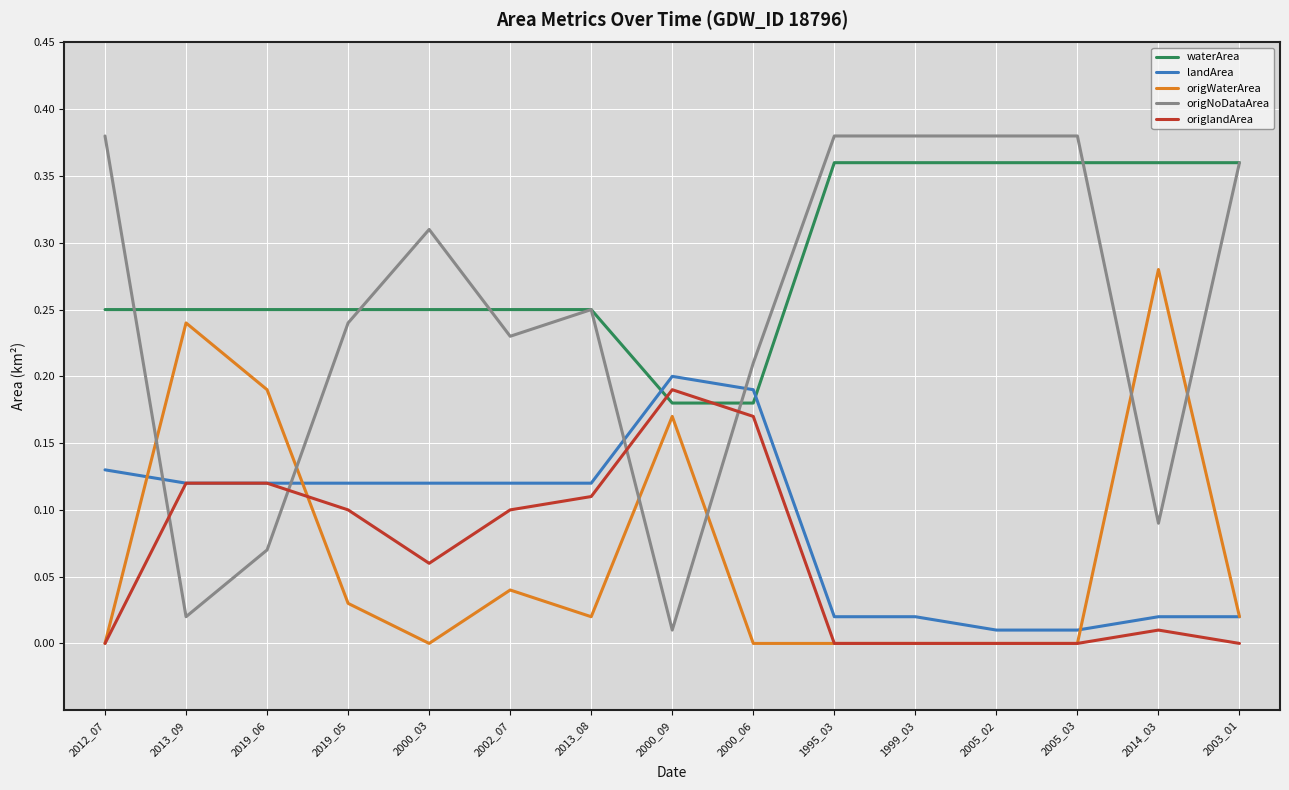

What is the total value across all series at 2005_03?

0.8